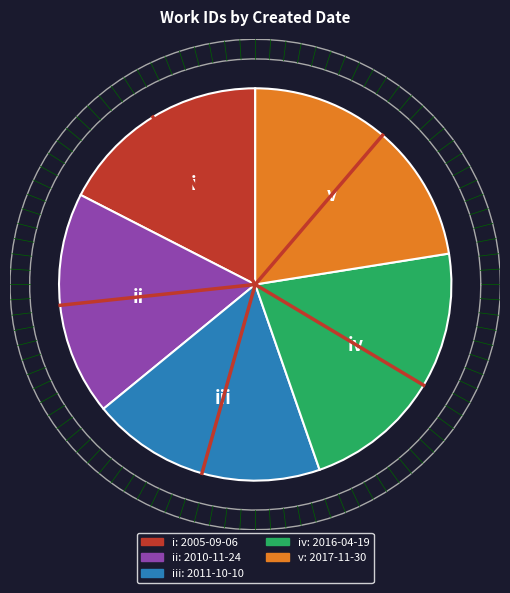

The 2017-11-30 slice represents 22% of the pie. True or false?

True